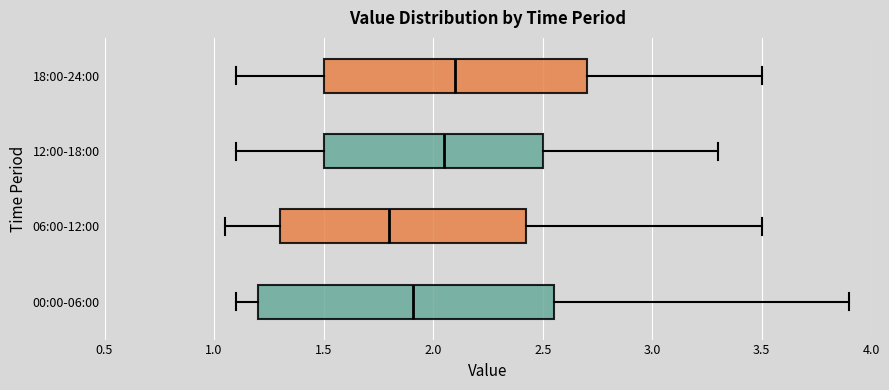

Reading bottom to top, transcribe this box plot: for each box, give where its median line is, the range the box spans, and where its two whiskers end, as read against the x-axis. The values are not printed on the chart, so give them approximately, as read against the axis.

00:00-06:00: median 1.90, box 1.20 to 2.55, whiskers 1.10 to 3.90
06:00-12:00: median 1.80, box 1.30 to 2.45, whiskers 1.05 to 3.50
12:00-18:00: median 2.05, box 1.50 to 2.50, whiskers 1.10 to 3.30
18:00-24:00: median 2.10, box 1.50 to 2.70, whiskers 1.10 to 3.50